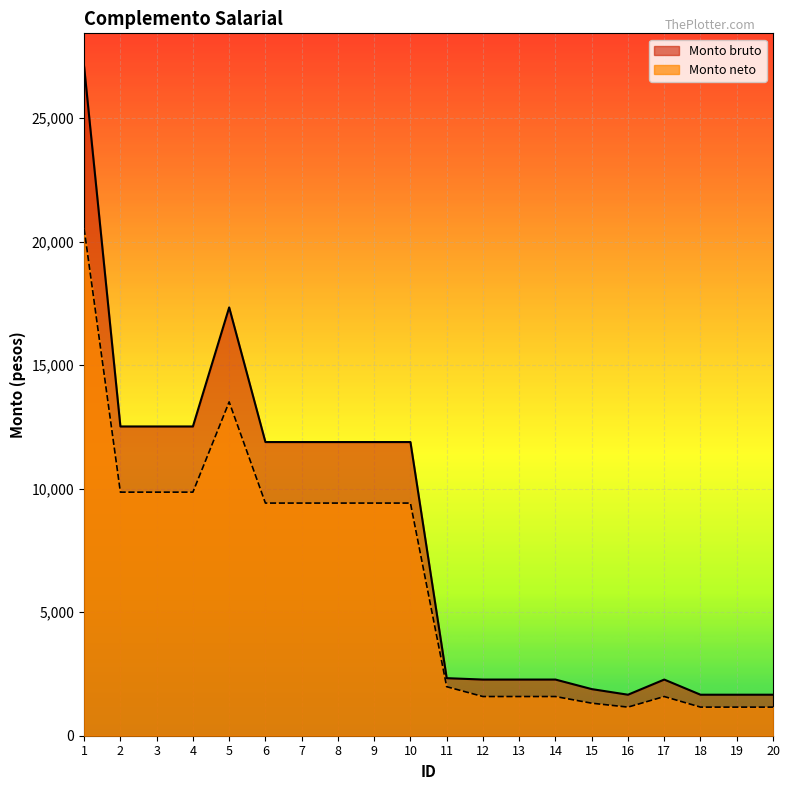

Is the value of Monto neto at 13 greater than the value of Monto bruto at 10?

No